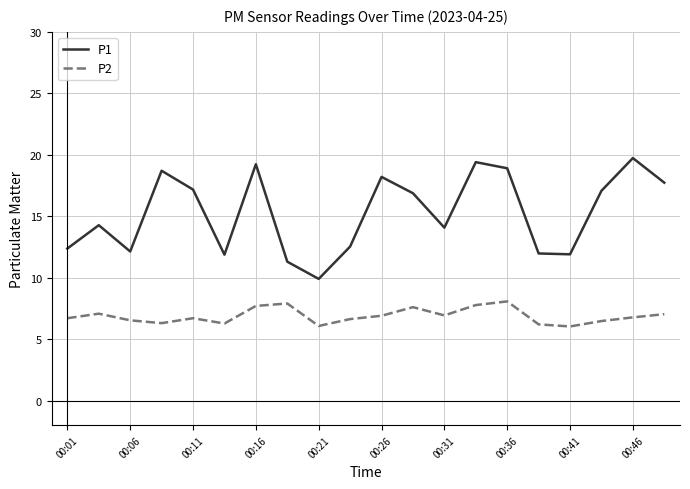

Which series has the largest total across all categories?

P1